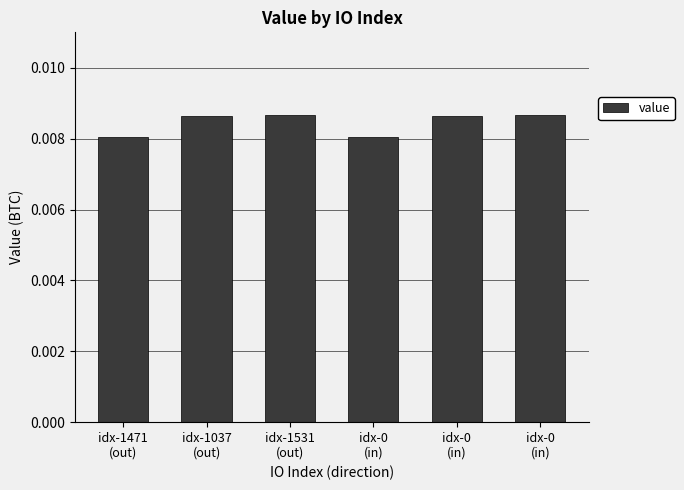

Does the chart contain any negative values?

No